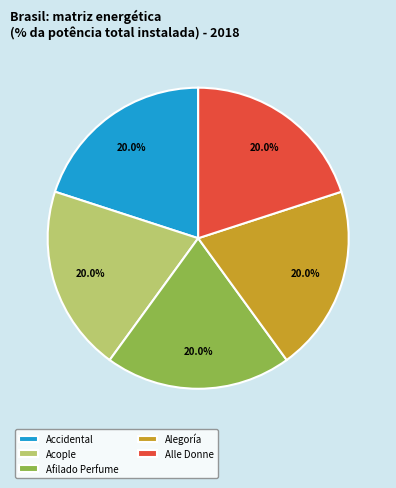

The Alegoría slice represents 20% of the pie. True or false?

True